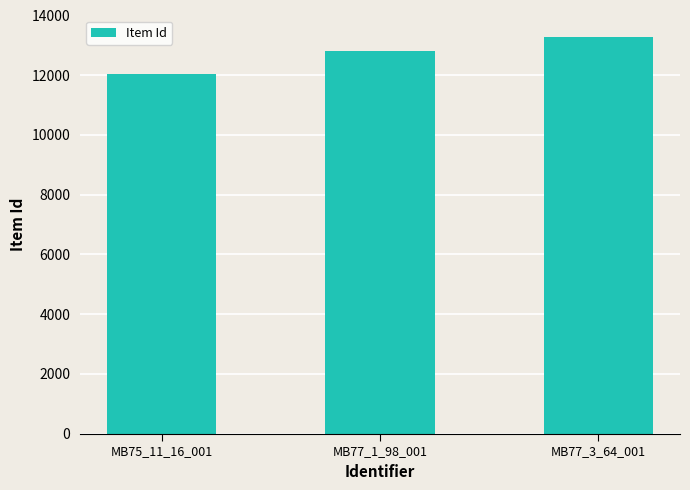

Reading left to right, extract all data points from this chart.

12045	12808	13287